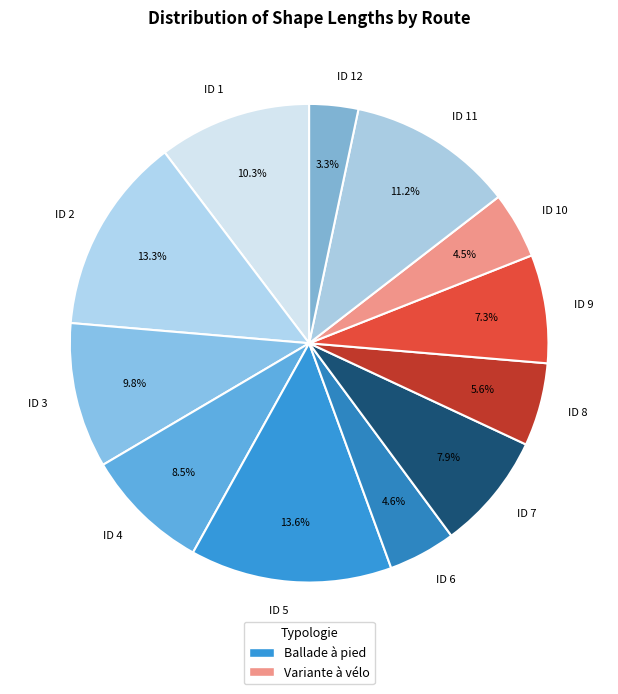

To the nearest percent, what is the average slice percentage?

8%